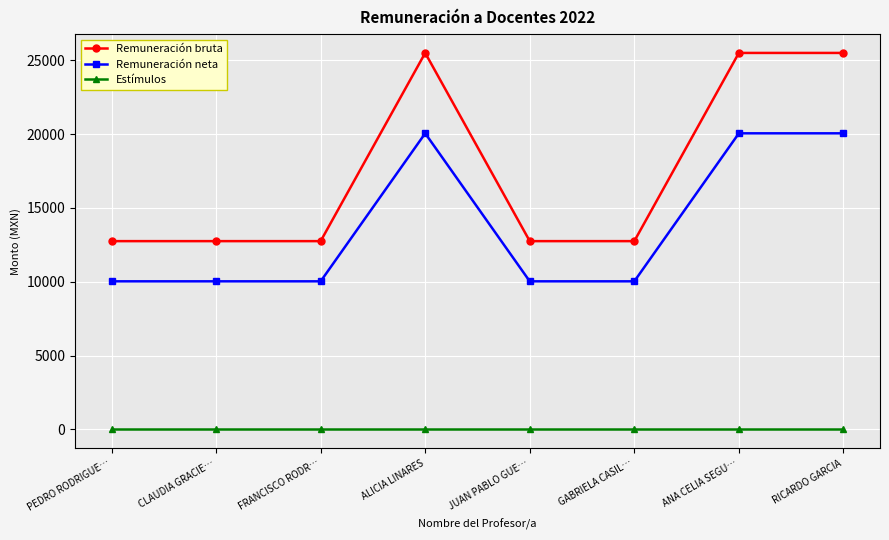

Which series has the widest spread of values?

Remuneración bruta